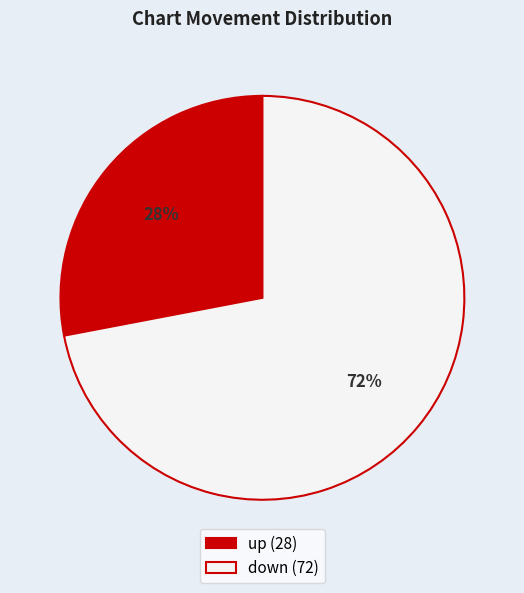

Combined, do down (72) and up (28) account for over 50%?

Yes